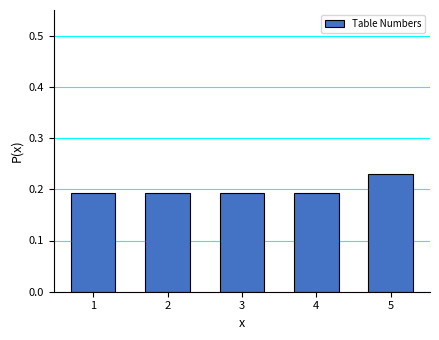

Which has a higher value, 5 or 3?

5